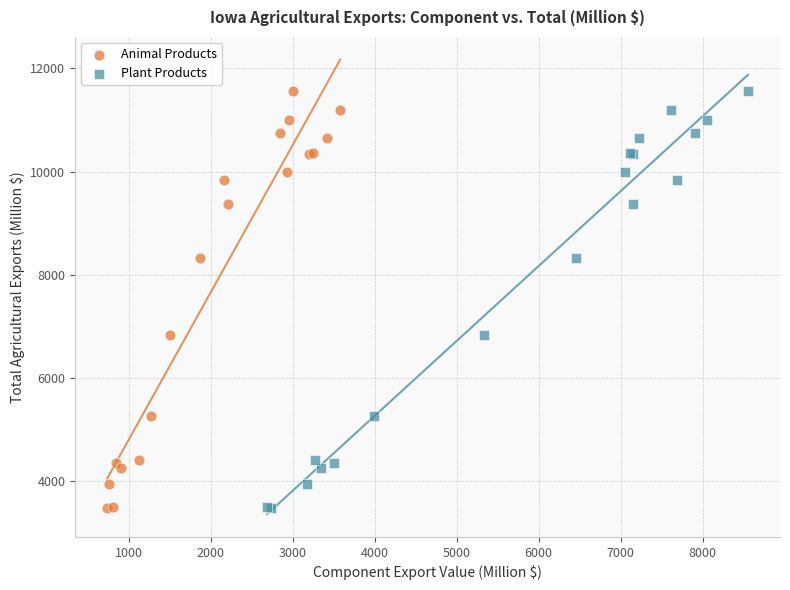

What are all the series names shown in the legend?

Animal Products, Plant Products